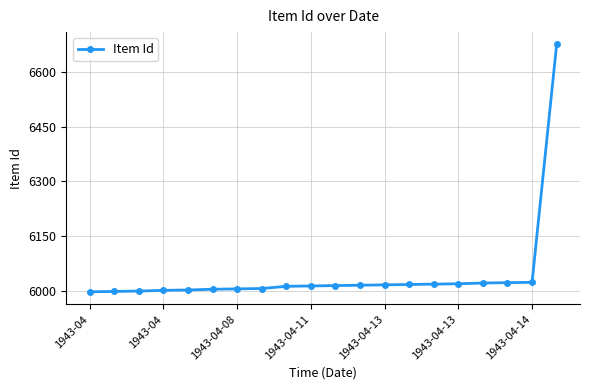

Is this an area chart (filled region under the line)?

No